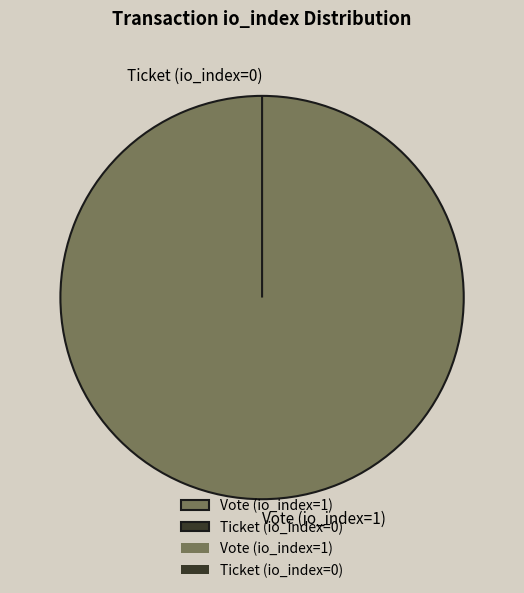

True or false: Vote (io_index=1) accounts for 99% of the total.

False